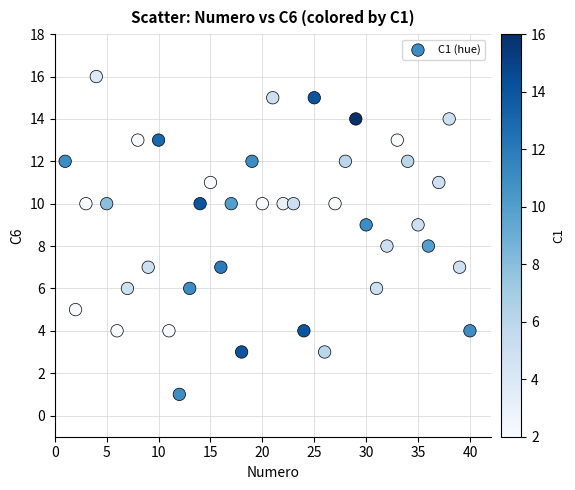

What is the range of Y values (max minus min)?

15